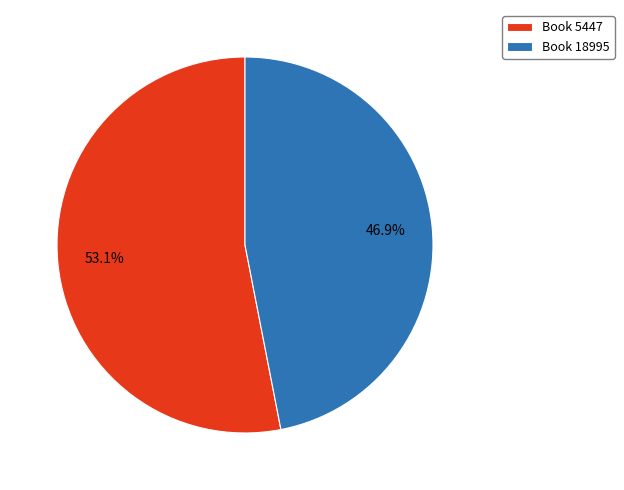

Which category has the biggest portion of the pie?

Book 5447